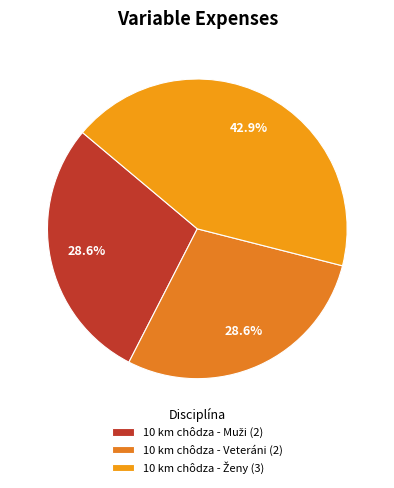

What is the largest slice in the pie chart?

10 km chôdza - Ženy